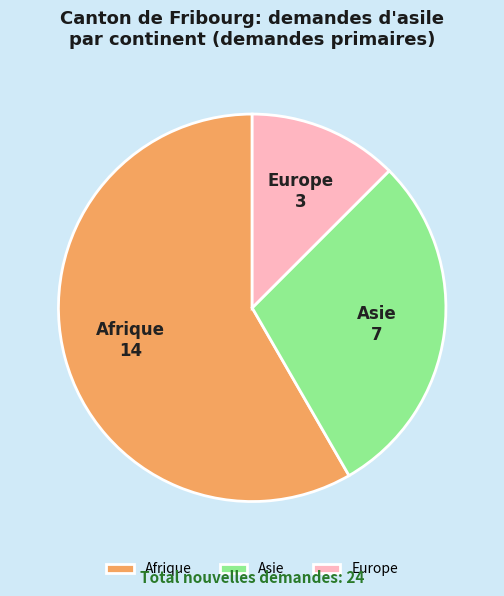

Is the sum of Europe and Asie greater than half?

No